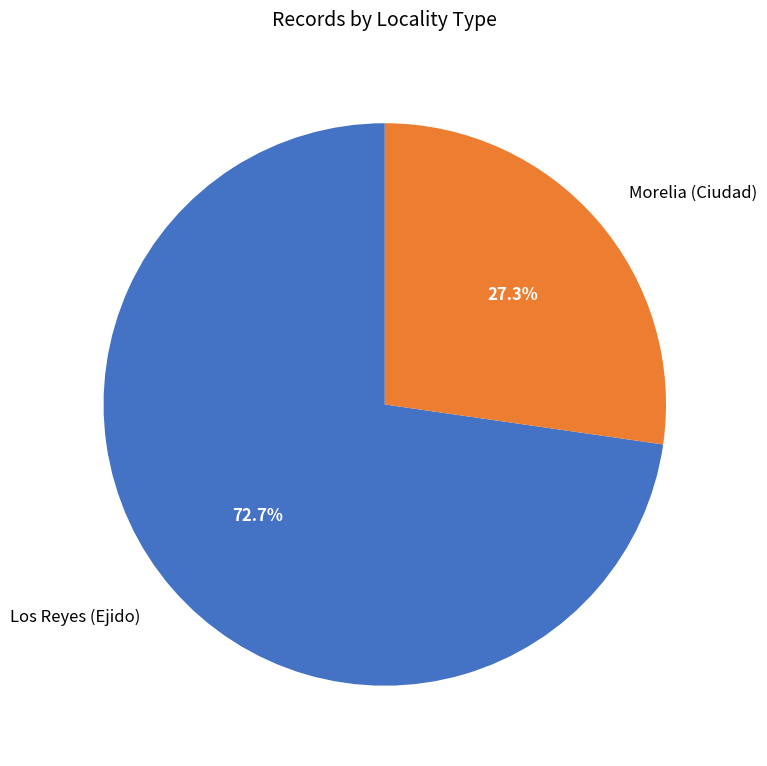

Rank the categories by value from highest to lowest.

Los Reyes (Ejido), Morelia (Ciudad)